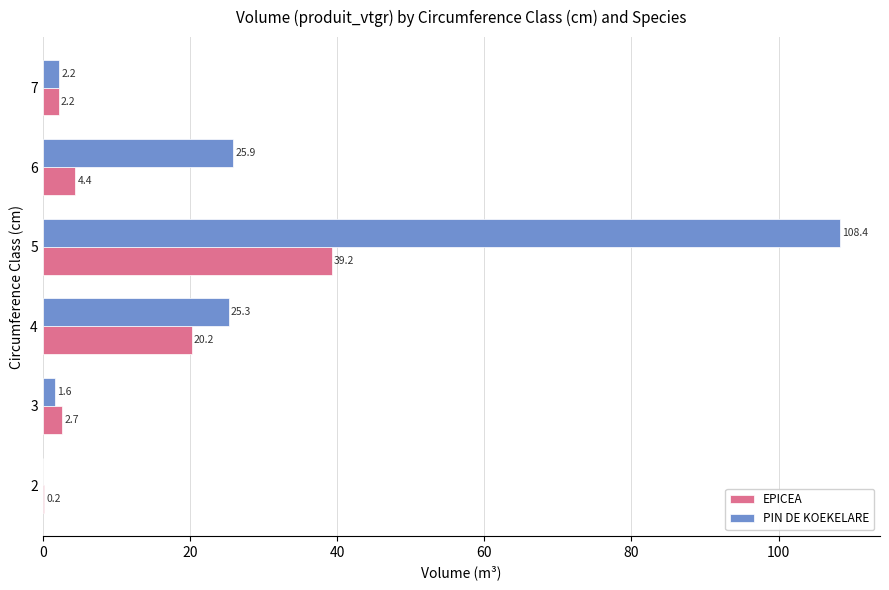

Which series changed the most between 5 and 6?

PIN DE KOEKELARE